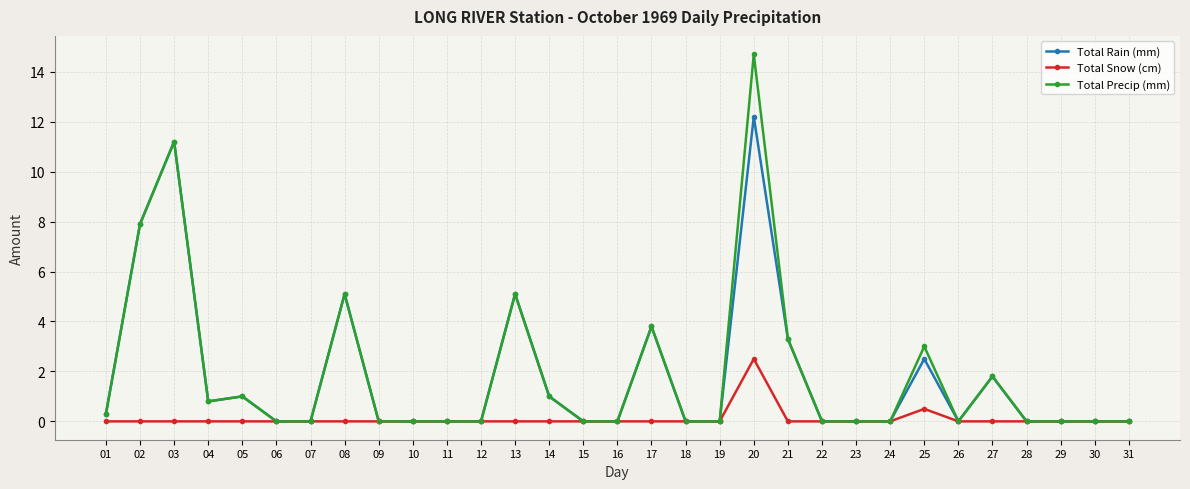

What is the total value across all series at 13?

10.2